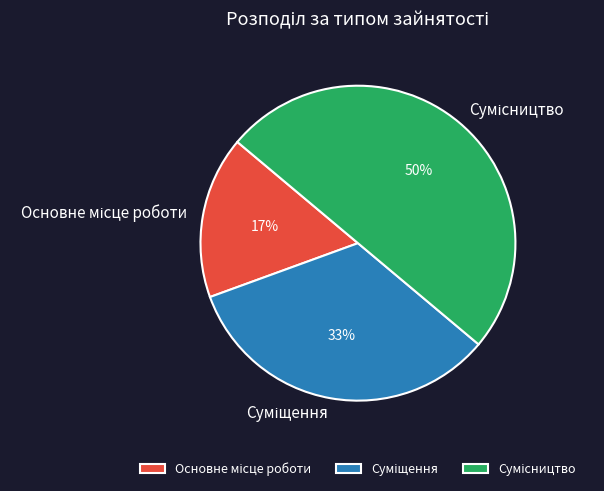

To the nearest percent, what is the difference between the largest and smallest slice percentages?

33%